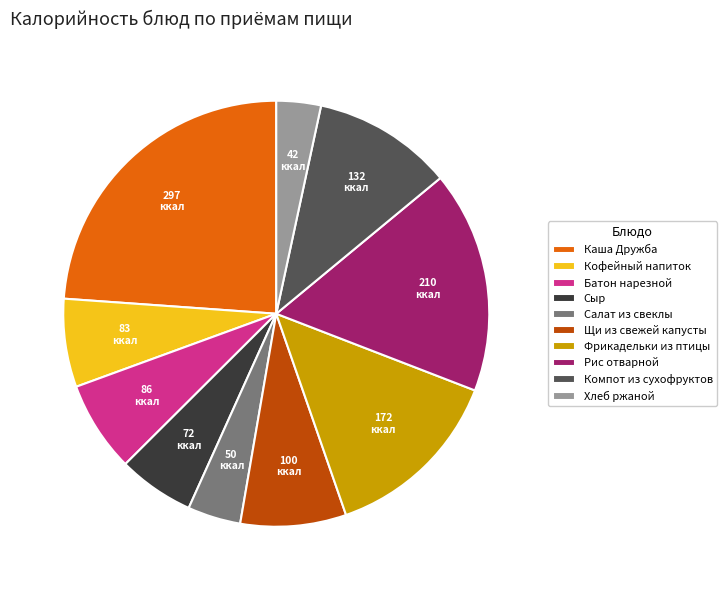

Combined, do Салат из свеклы and Компот из сухофруктов account for over 50%?

No